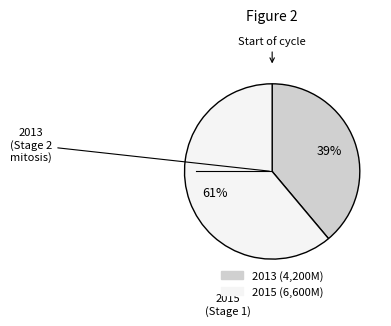

Does any single category account for the majority?

Yes